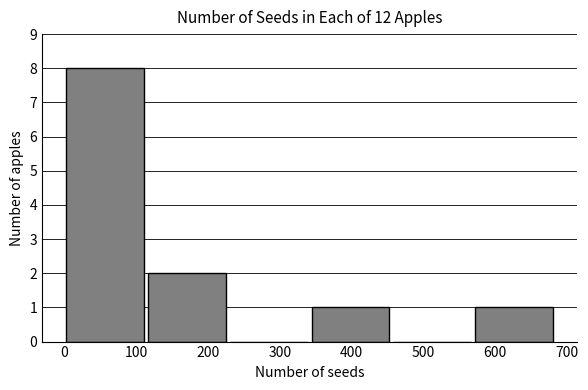

Reading left to right, list every bar in this chart as the range it spans on the x-axis followed by its height. Neither the bar edges nor the heights are printed on the chart, so give them approximately, as read against the axes.

0 to 110: 8
110 to 230: 2
230 to 340: 0
340 to 460: 1
460 to 570: 0
570 to 680: 1